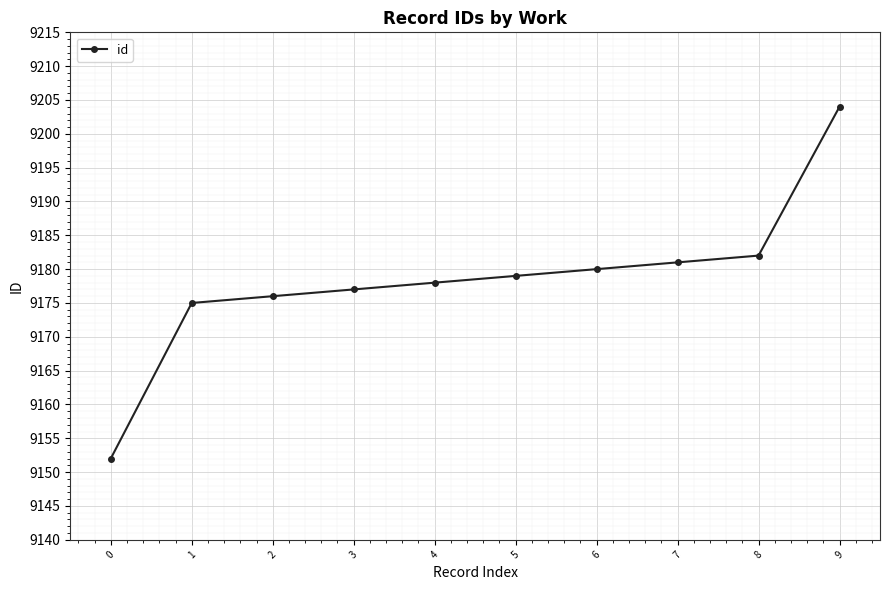

What is the sum of all values?

91784